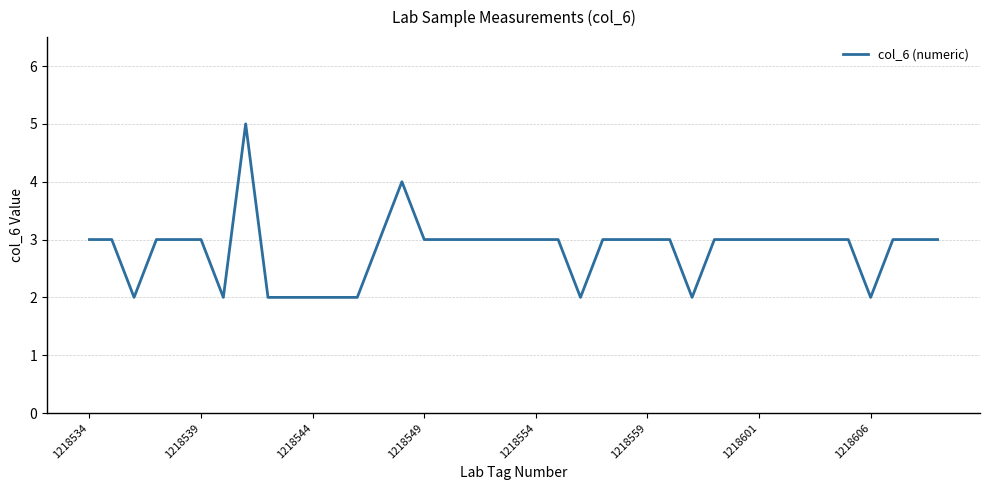

What is the difference between the maximum and minimum values?

3